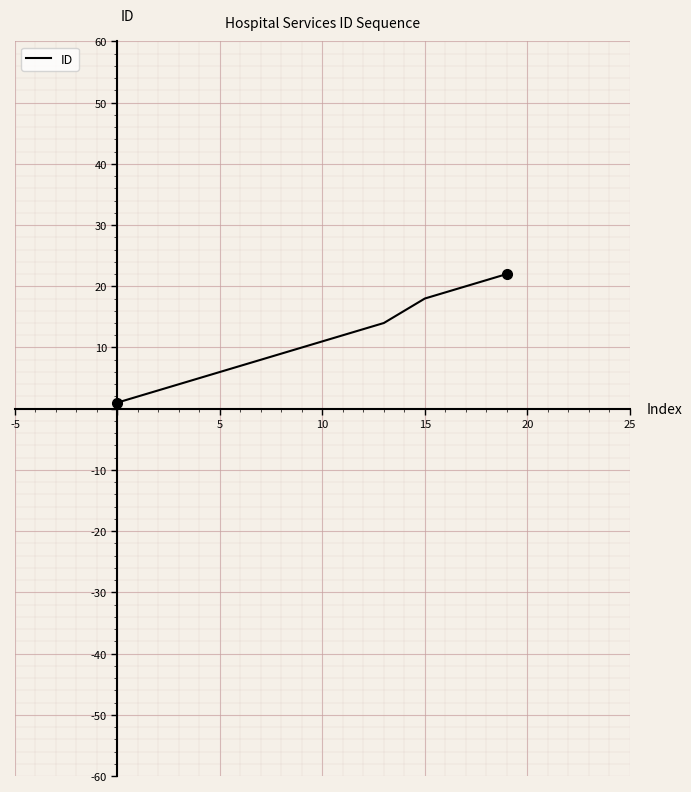

What is the greatest value displayed?

22